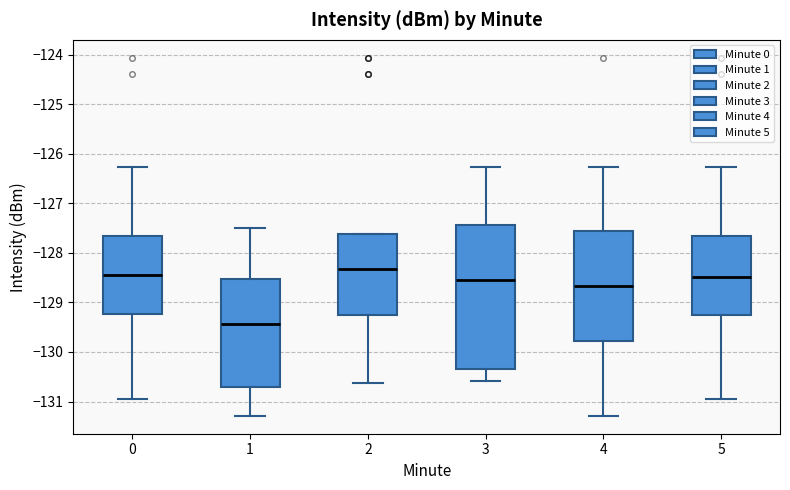

Where is the upper edge of the box at x = 4 on the y-axis? The values are not printed on the chart, so give them approximately, as read against the axis.

-127.6